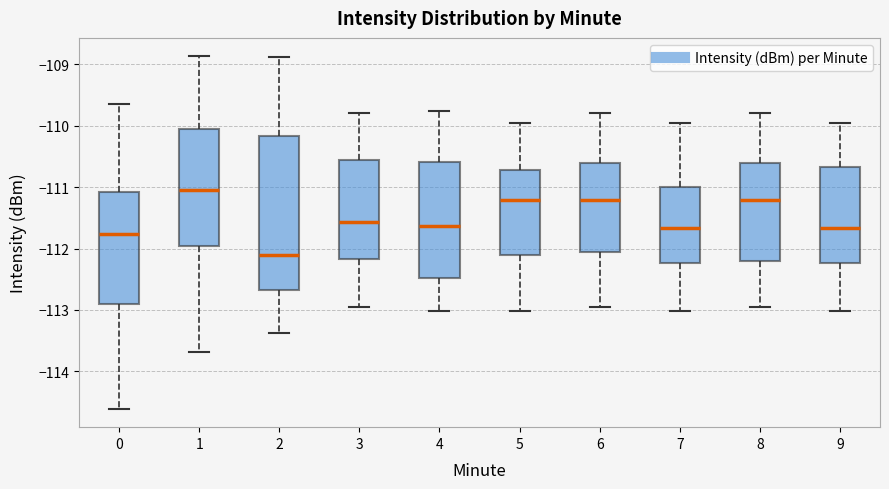

Reading left to right, read every box against the y-axis: the position of its median line, the range the box covers, and the ends of its whiskers. The values are not printed on the chart, so give them approximately, as read against the axis.

0: median -111.8, box -112.9 to -111.1, whiskers -114.6 to -109.6
1: median -111.0, box -112.0 to -110.1, whiskers -113.7 to -108.9
2: median -112.1, box -112.7 to -110.2, whiskers -113.4 to -108.9
3: median -111.6, box -112.2 to -110.6, whiskers -112.9 to -109.8
4: median -111.6, box -112.5 to -110.6, whiskers -113.0 to -109.8
5: median -111.2, box -112.1 to -110.7, whiskers -113.0 to -109.9
6: median -111.2, box -112.1 to -110.6, whiskers -112.9 to -109.8
7: median -111.7, box -112.2 to -111.0, whiskers -113.0 to -109.9
8: median -111.2, box -112.2 to -110.6, whiskers -112.9 to -109.8
9: median -111.7, box -112.2 to -110.7, whiskers -113.0 to -109.9